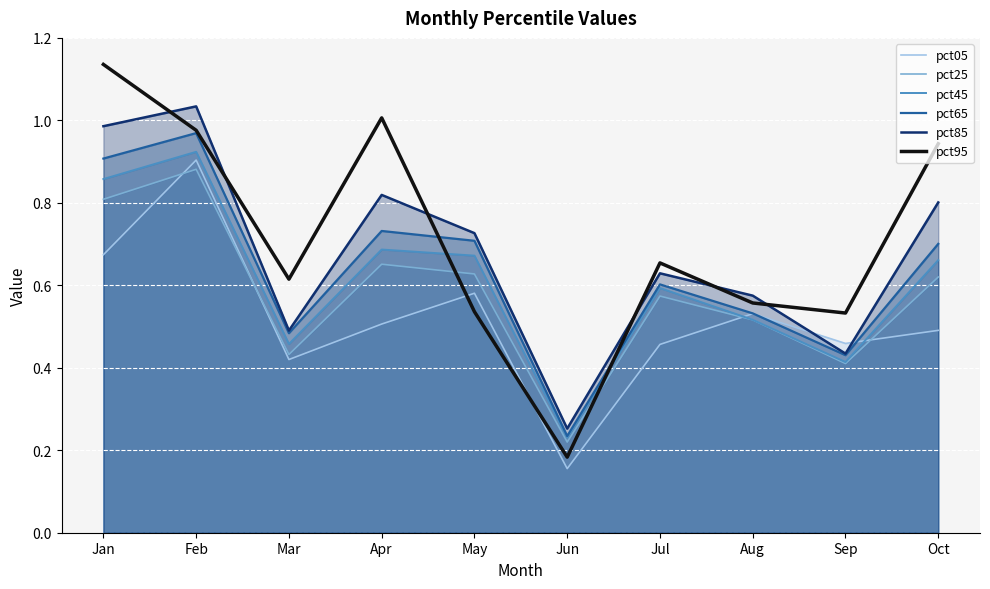

Reading left to right, what are all the values shown in this chart?

pct05: Jan=0.7	Feb=0.9	Mar=0.4	Apr=0.5	May=0.6	Jun=0.2	Jul=0.5	Aug=0.5	Sep=0.5	Oct=0.5
pct25: Jan=0.8	Feb=0.9	Mar=0.4	Apr=0.7	May=0.6	Jun=0.2	Jul=0.6	Aug=0.5	Sep=0.4	Oct=0.6
pct45: Jan=0.9	Feb=0.9	Mar=0.5	Apr=0.7	May=0.7	Jun=0.2	Jul=0.6	Aug=0.5	Sep=0.4	Oct=0.7
pct65: Jan=0.9	Feb=1.0	Mar=0.5	Apr=0.7	May=0.7	Jun=0.2	Jul=0.6	Aug=0.5	Sep=0.4	Oct=0.7
pct85: Jan=1.0	Feb=1.0	Mar=0.5	Apr=0.8	May=0.7	Jun=0.3	Jul=0.6	Aug=0.6	Sep=0.4	Oct=0.8
pct95: Jan=1.1	Feb=1.0	Mar=0.6	Apr=1.0	May=0.5	Jun=0.2	Jul=0.7	Aug=0.6	Sep=0.5	Oct=0.9